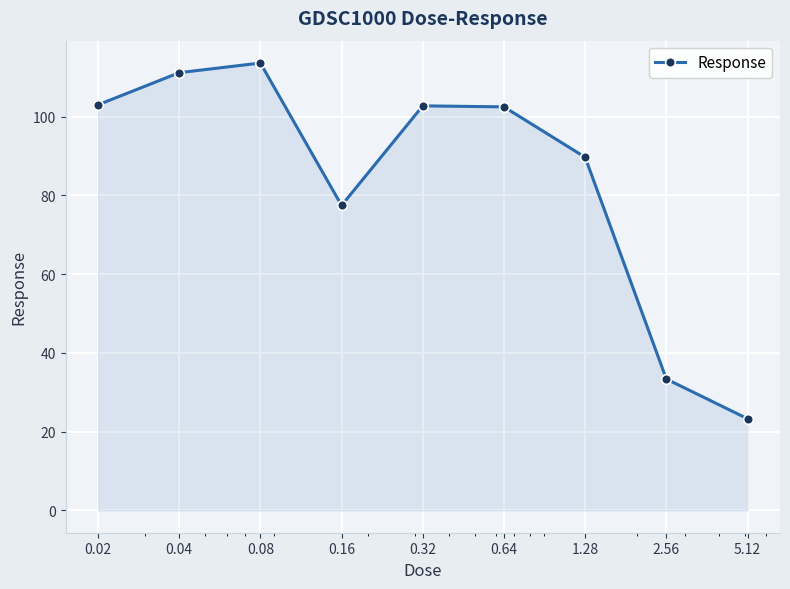

What is the smallest value displayed?

23.3